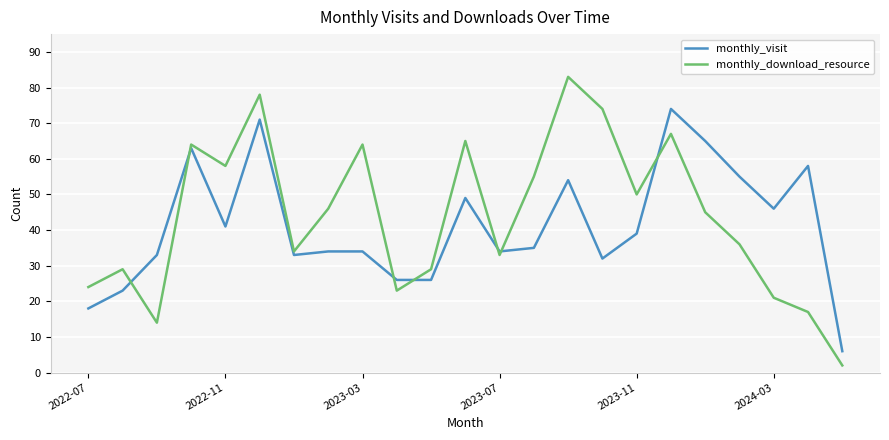

What is the difference between the maximum and minimum values in the monthly_download_resource series?

81